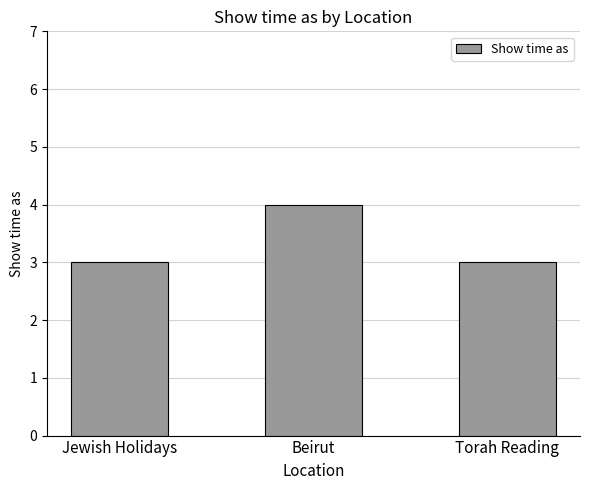

What is the sum of all values?

10